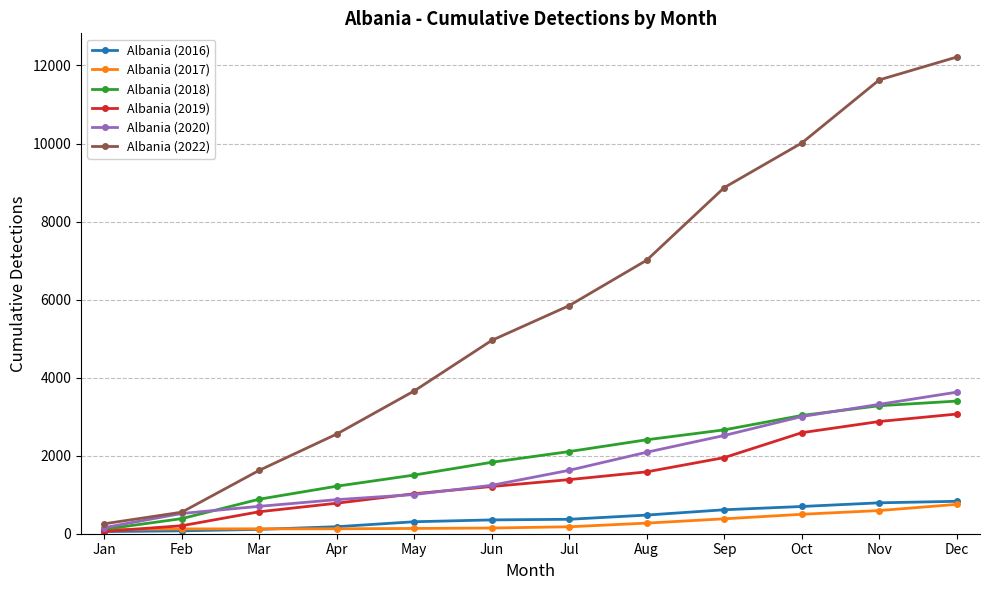

How many series are shown in this chart?

6